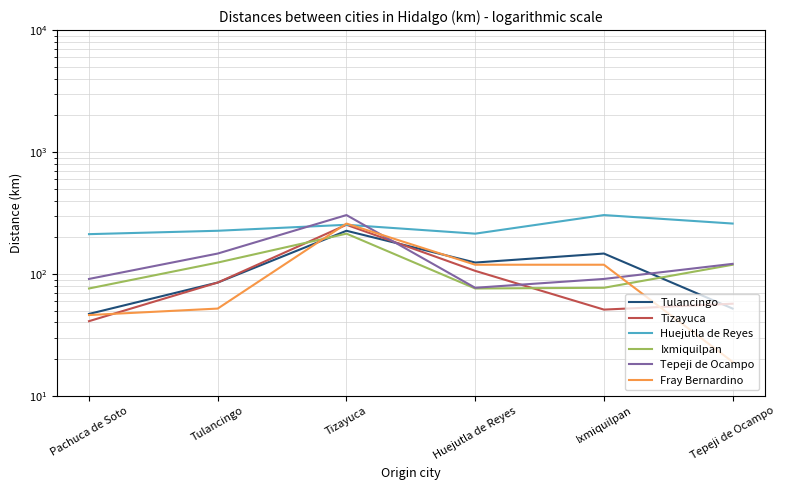

Reading right to left, list all the values displayed in this chart.

Tulancingo: Tepeji de Ocampo=52	Ixmiquilpan=147	Huejutla de Reyes=124	Tizayuca=226	Tulancingo=85	Pachuca de Soto=47
Tizayuca: Tepeji de Ocampo=57	Ixmiquilpan=51	Huejutla de Reyes=106	Tizayuca=253	Tulancingo=85	Pachuca de Soto=41
Huejutla de Reyes: Tepeji de Ocampo=259	Ixmiquilpan=304	Huejutla de Reyes=214	Tizayuca=253	Tulancingo=226	Pachuca de Soto=212
Ixmiquilpan: Tepeji de Ocampo=119	Ixmiquilpan=77	Huejutla de Reyes=76	Tizayuca=214	Tulancingo=124	Pachuca de Soto=76
Tepeji de Ocampo: Tepeji de Ocampo=121	Ixmiquilpan=91	Huejutla de Reyes=77	Tizayuca=304	Tulancingo=147	Pachuca de Soto=91
Fray Bernardino: Tepeji de Ocampo=19	Ixmiquilpan=119	Huejutla de Reyes=119	Tizayuca=259	Tulancingo=52	Pachuca de Soto=46